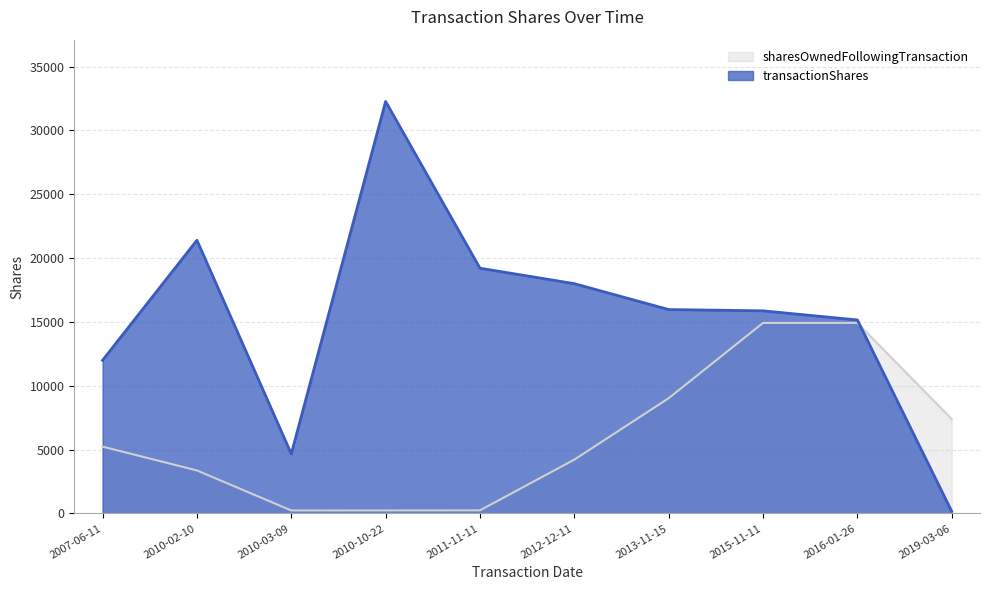

At which category does sharesOwnedFollowingTransaction reach its first local peak?

2016-01-26